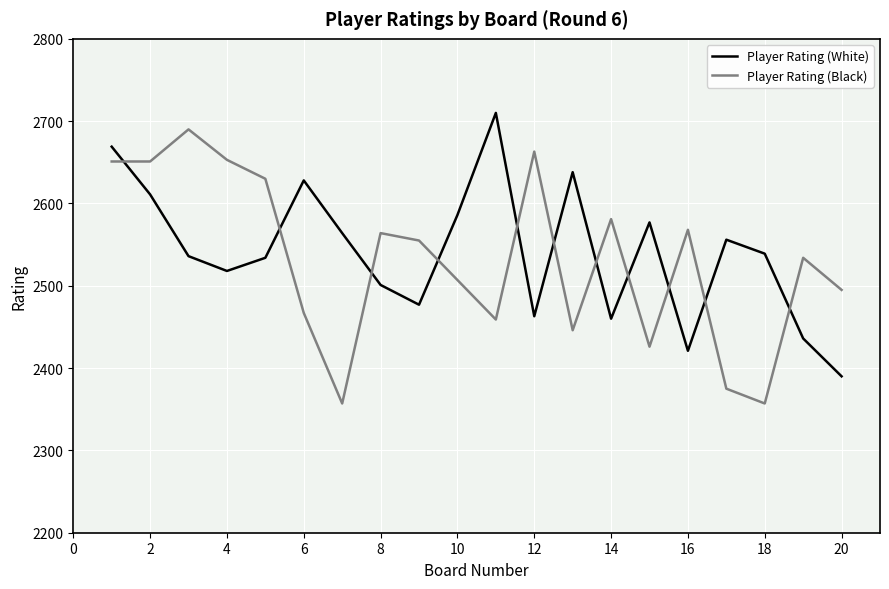

How many times do Player Rating (Black) and Player Rating (White) cross each other?

11